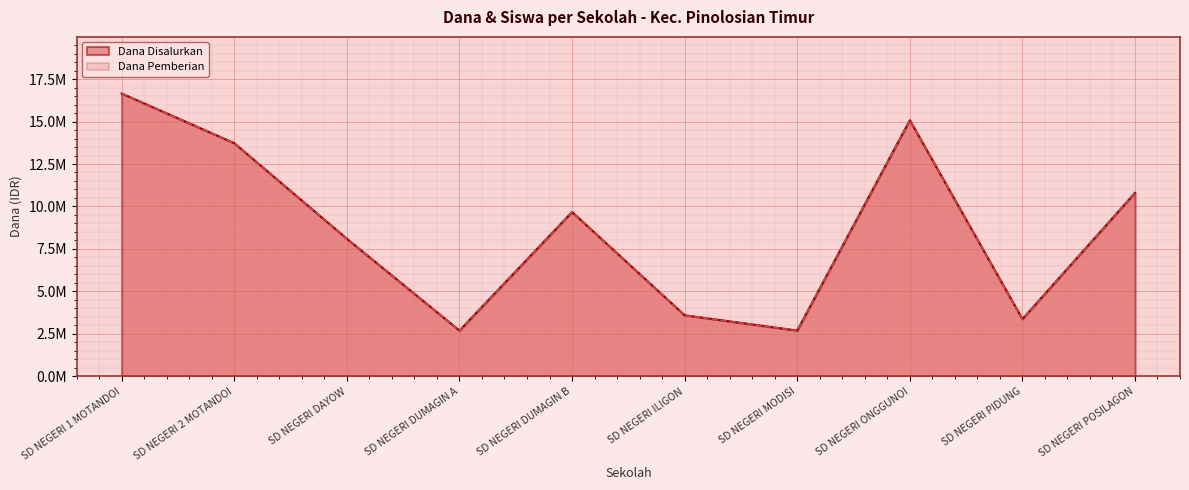

The value of Dana Pemberian at SD NEGERI DAYOW is 8100000. True or false?

True